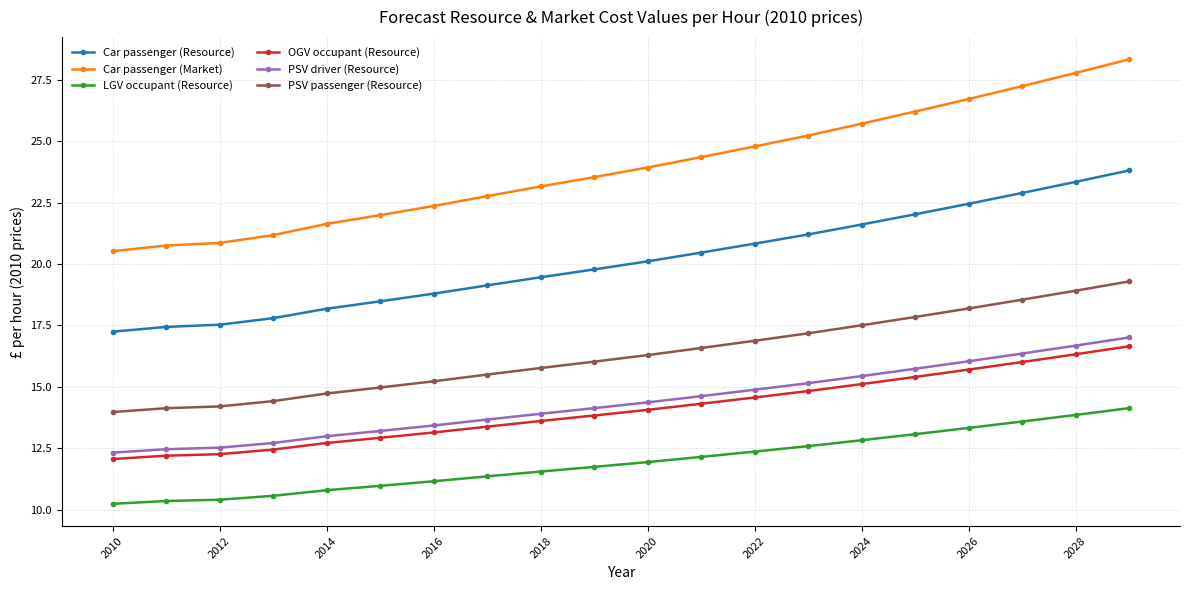

Which series has the largest total across all categories?

Car passenger (Market)